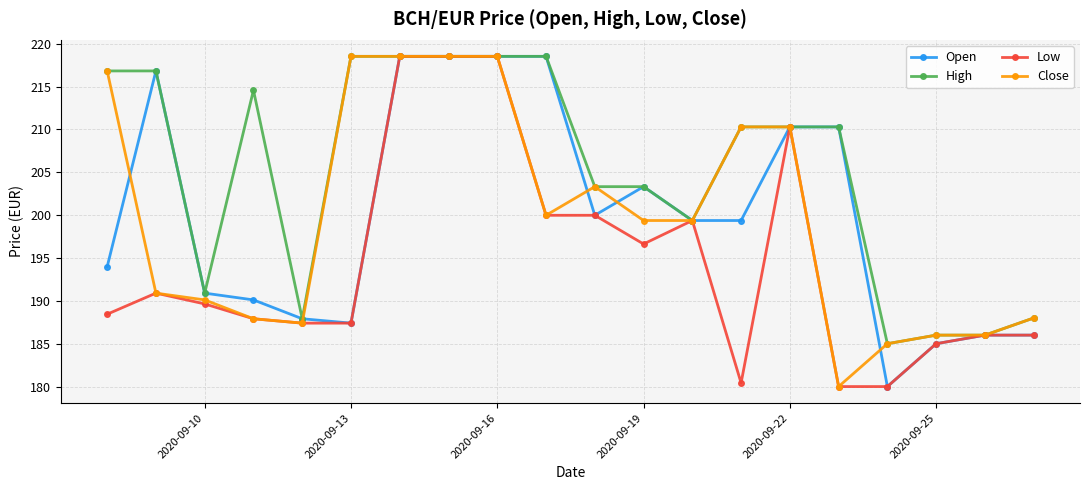

True or false: Low has more than 1 points higher than both neighbors.

True